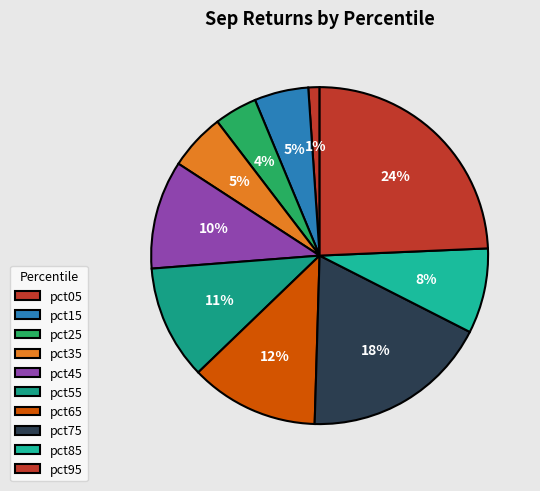

Count the number of slices in the pie.

10